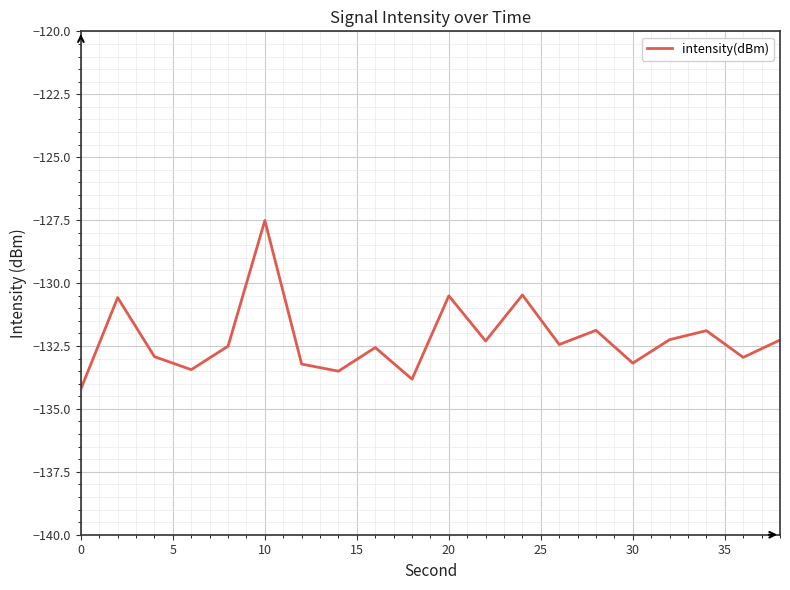

What is the smallest value displayed?

-134.2